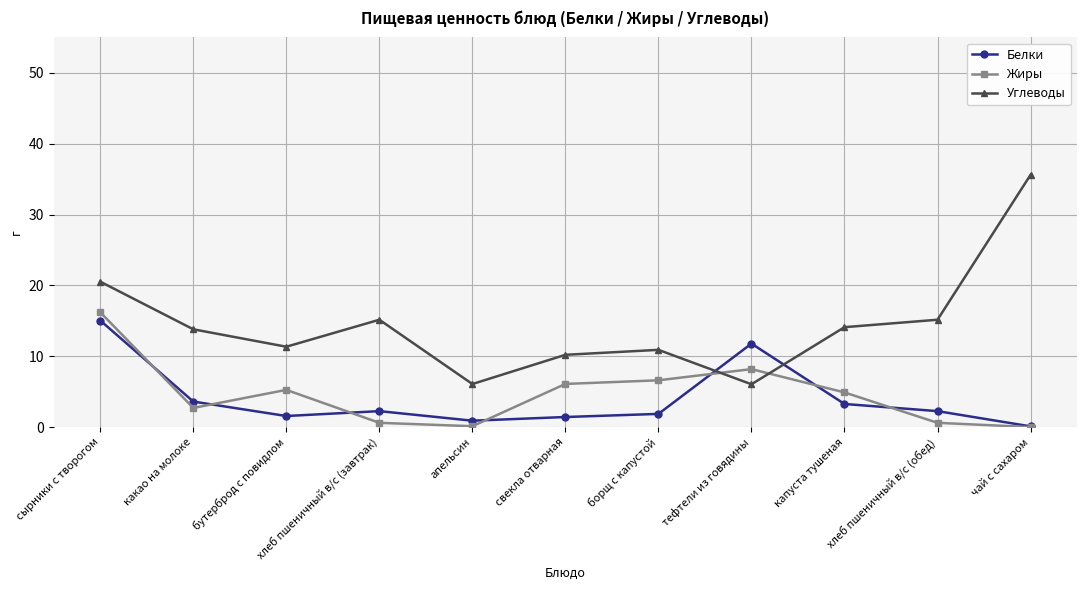

At which label does Белки reach its peak?

сырники с творогом